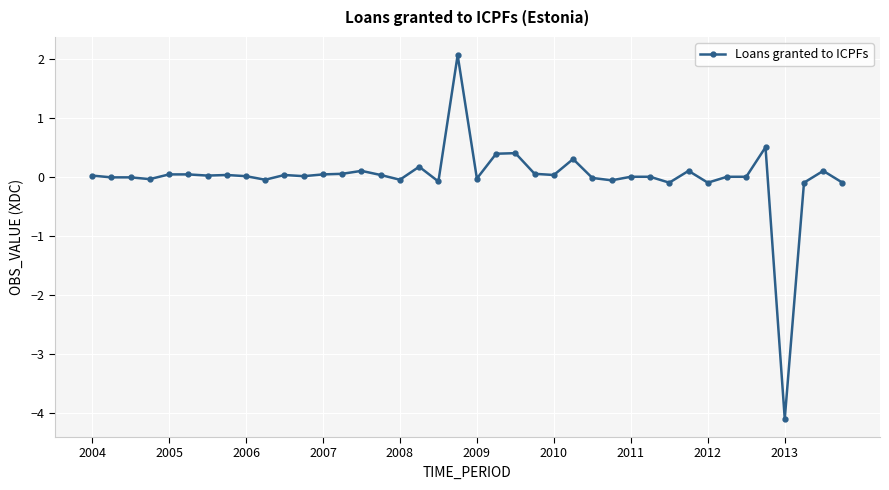

True or false: the data has more than 1 interior local peaks.

True